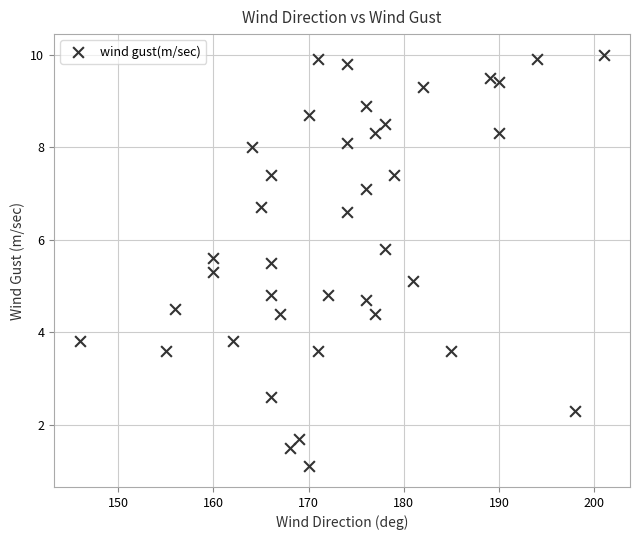

What is the range of Y values (max minus min)?

8.9